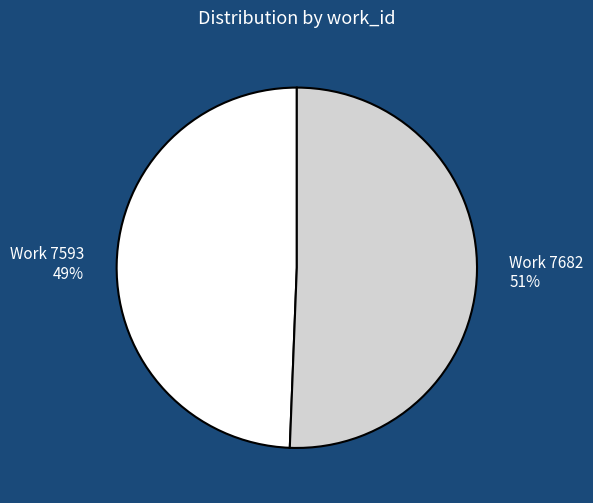

Is there a majority slice in this chart?

Yes